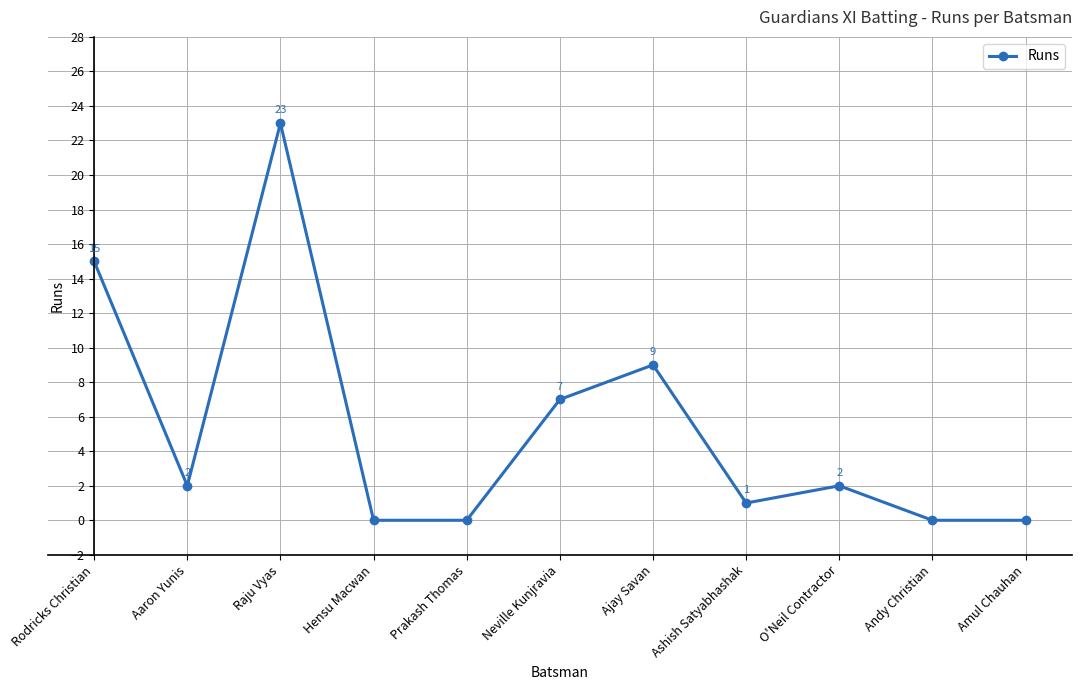

How many lines are shown in the chart?

1